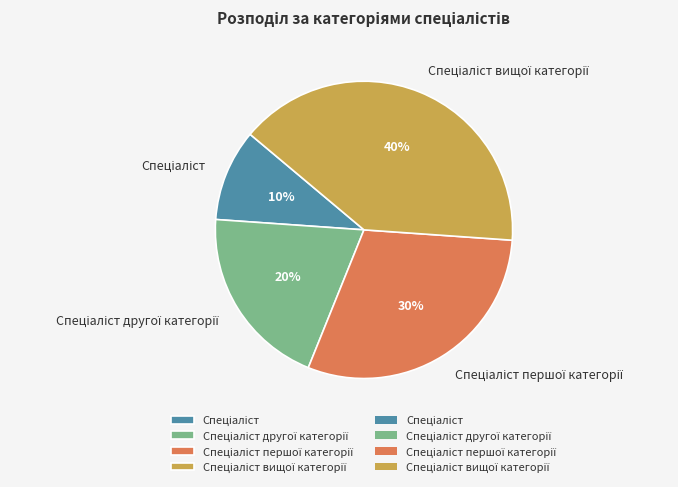

Is there a majority slice in this chart?

No